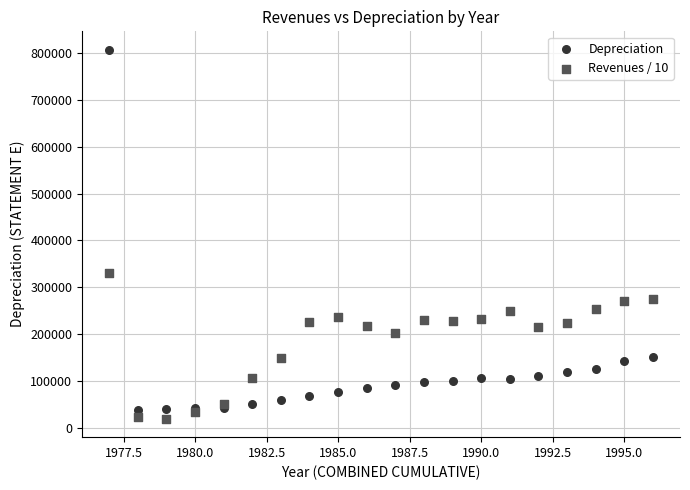

What is the X range (max minus min) for the scatter plot?

19.0